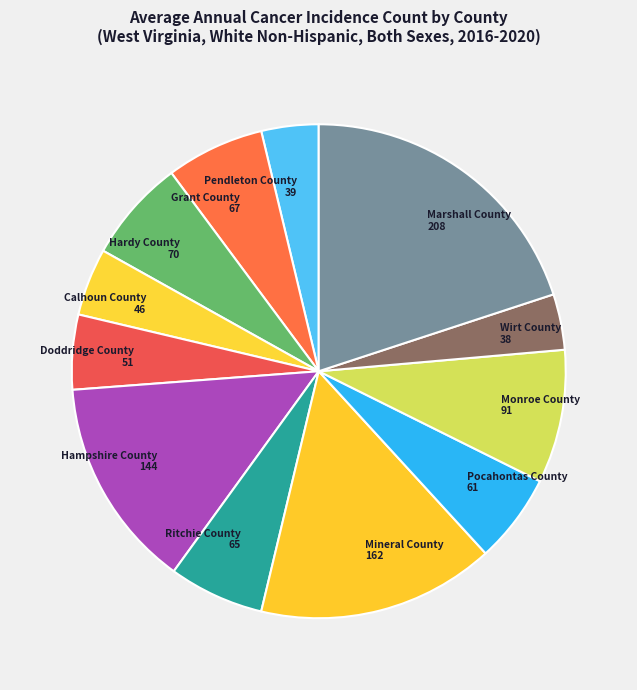

Is the sum of Doddridge County and Hampshire County greater than half?

No